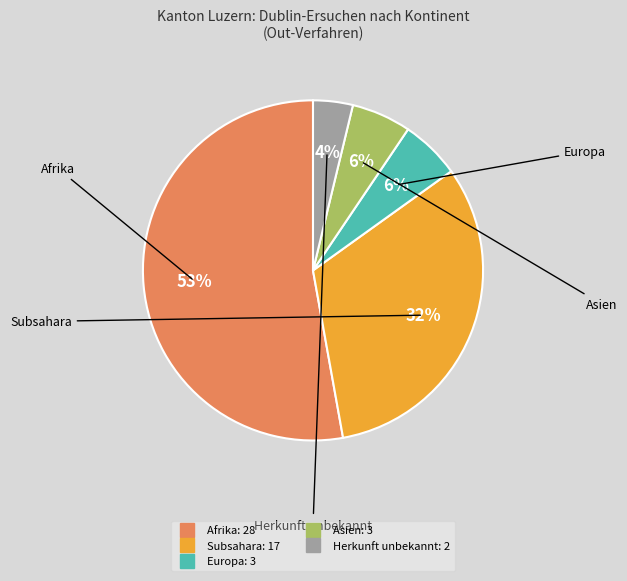

Is there a majority slice in this chart?

Yes